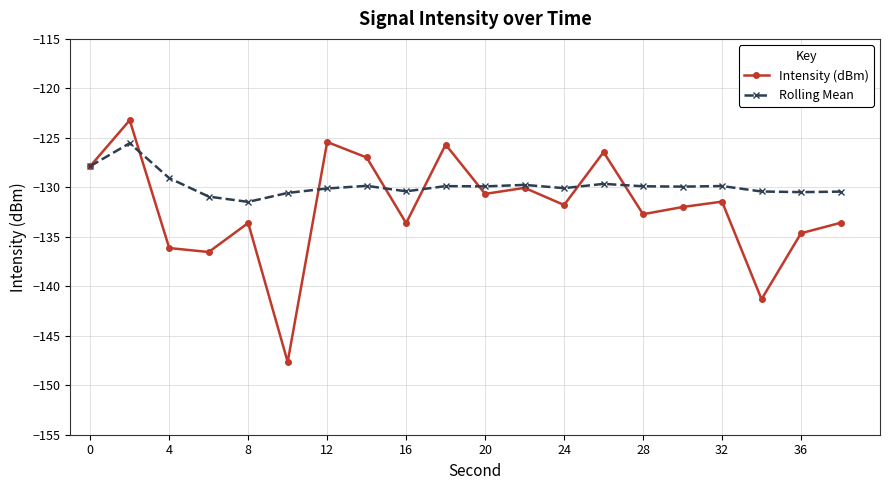

Which series has the largest total across all categories?

Rolling Mean